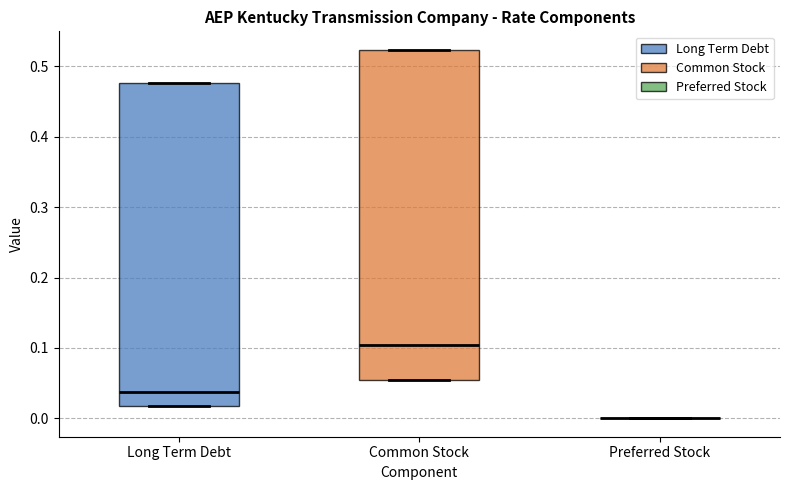

Reading left to right, read every box against the y-axis: the position of its median line, the range the box covers, and the ends of its whiskers. The values are not printed on the chart, so give them approximately, as read against the axis.

Long Term Debt: median 0.04, box 0.02 to 0.48, whiskers 0.02 to 0.48
Common Stock: median 0.10, box 0.05 to 0.52, whiskers 0.05 to 0.52
Preferred Stock: box collapsed to a line at 0.00, whiskers 0.00 to 0.00